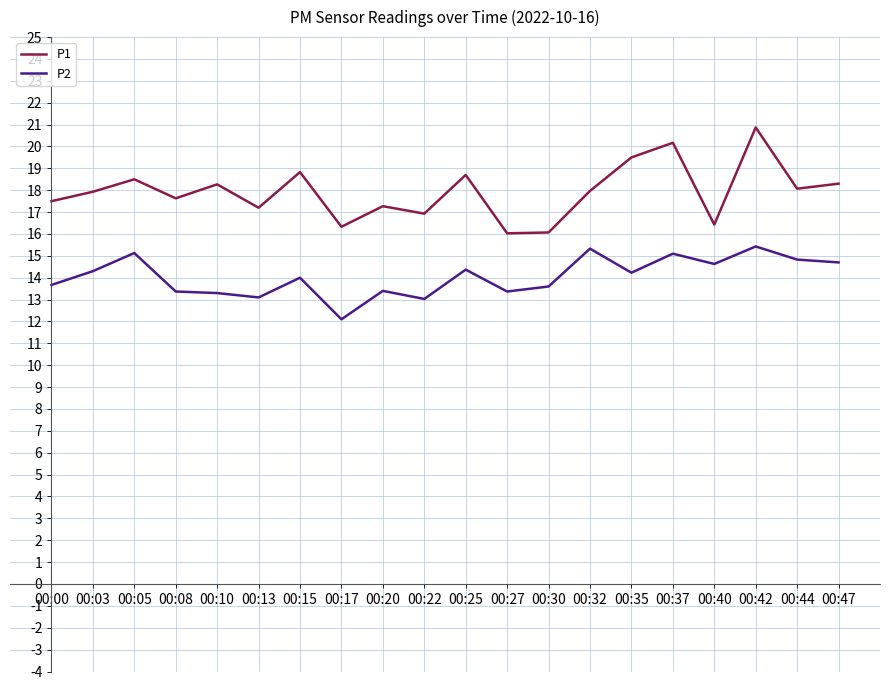

At which category does P2 reach its first local peak?

00:05